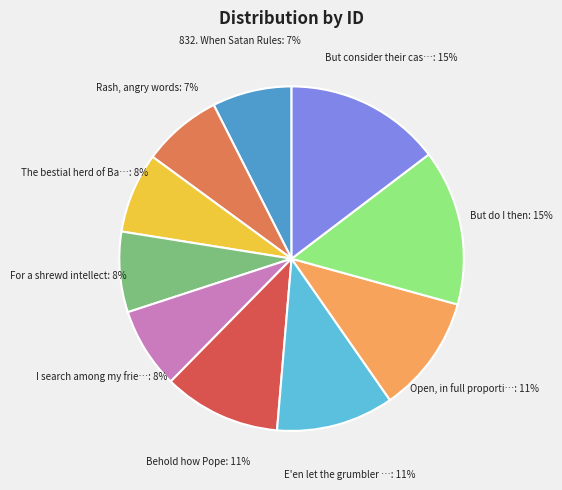

To the nearest percent, what is the average slice percentage?

10%